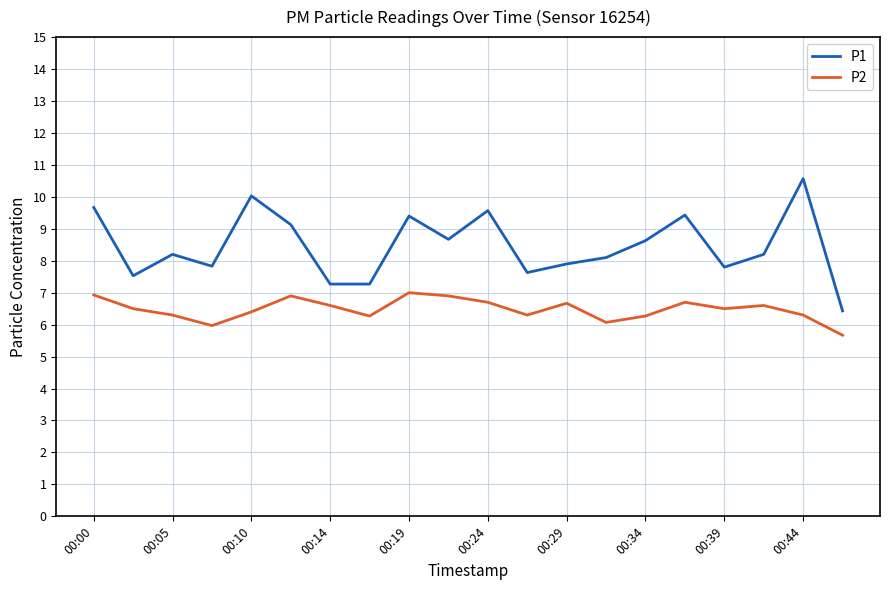

How many distinct data groups are displayed?

2